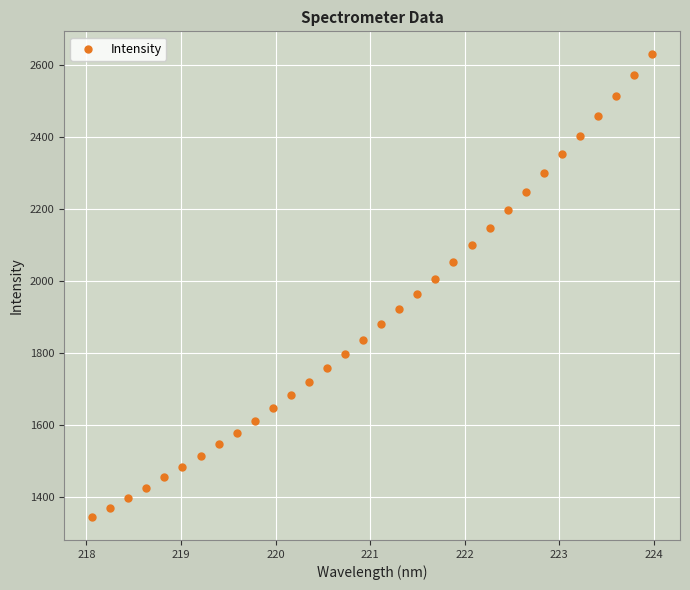

What is the range of Y values (max minus min)?

1285.5